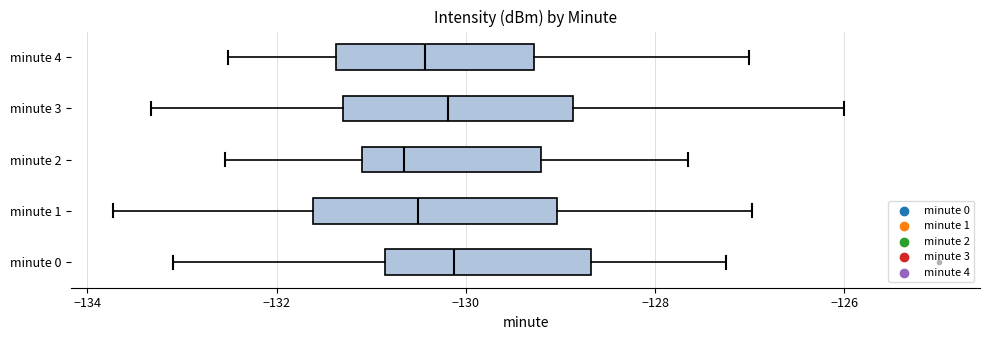

Reading bottom to top, read every box against the x-axis: the position of its median line, the range the box covers, and the ends of its whiskers. The values are not printed on the chart, so give them approximately, as read against the axis.

minute 0: median -130.2, box -130.8 to -128.6, whiskers -133.0 to -127.2
minute 1: median -130.6, box -131.6 to -129.0, whiskers -133.8 to -127.0
minute 2: median -130.6, box -131.0 to -129.2, whiskers -132.6 to -127.6
minute 3: median -130.2, box -131.2 to -128.8, whiskers -133.4 to -126.0
minute 4: median -130.4, box -131.4 to -129.2, whiskers -132.6 to -127.0